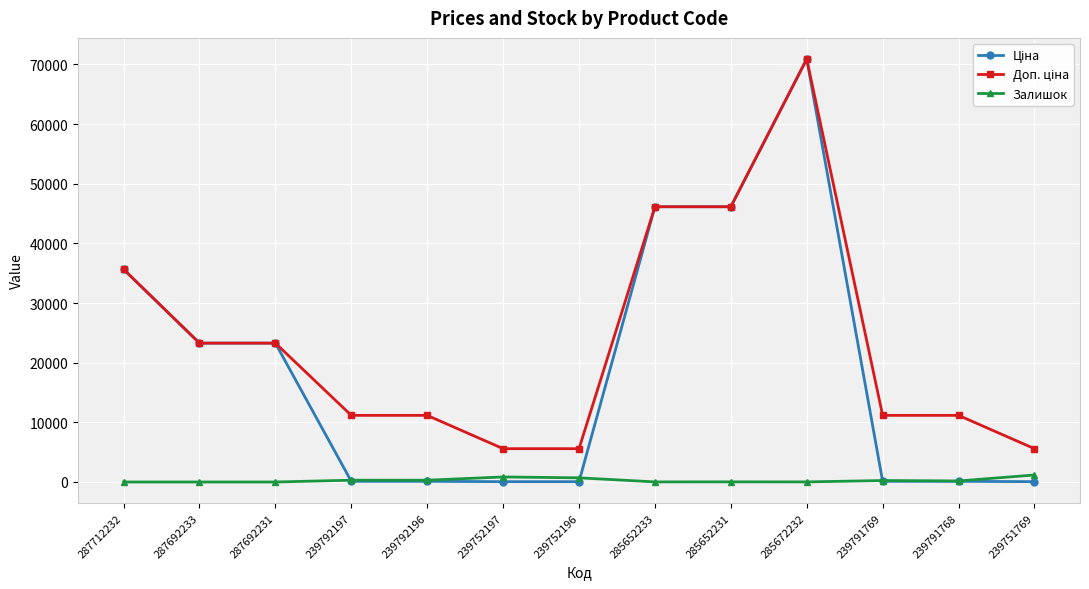

How many data points in Залишок are less than 173?

6